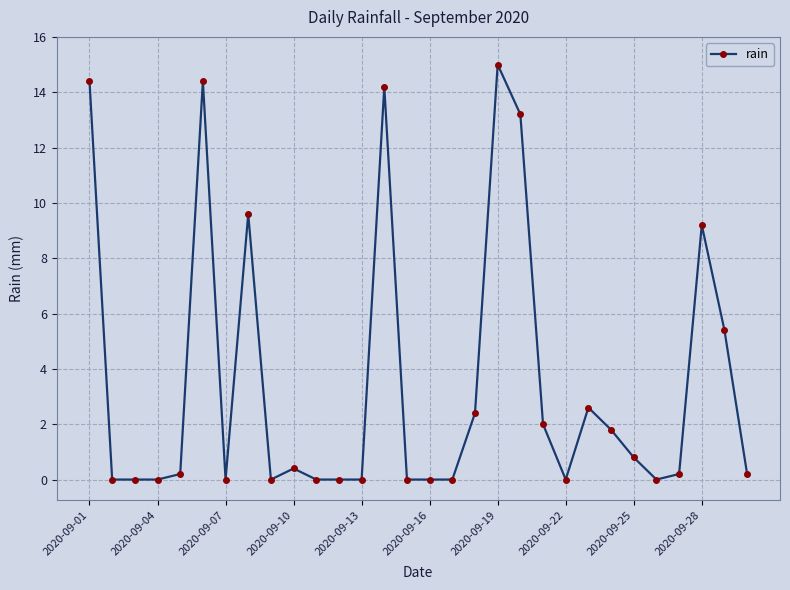

What is the value of the 6th point from the left?

14.4